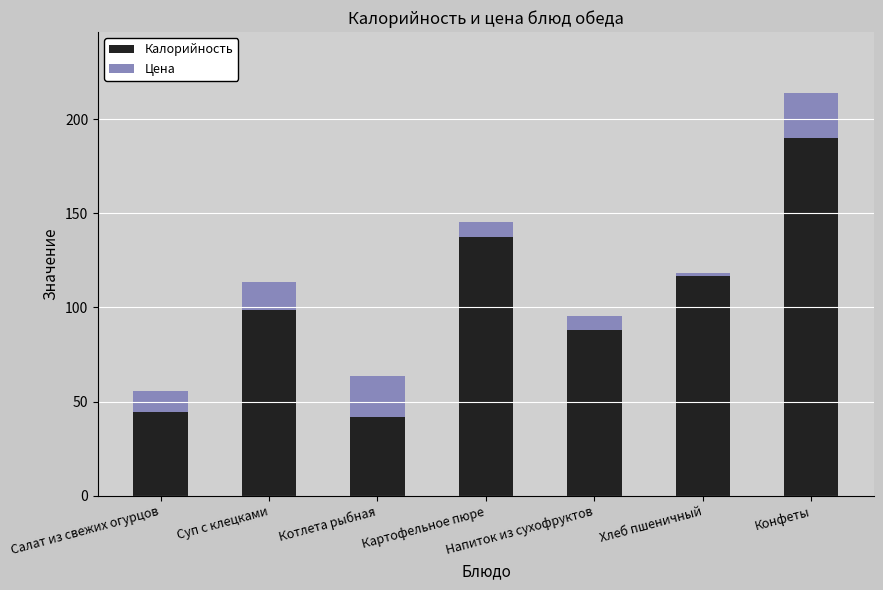

Is it true that Калорийность equals 17.3 at Салат из свежих огурцов?

False